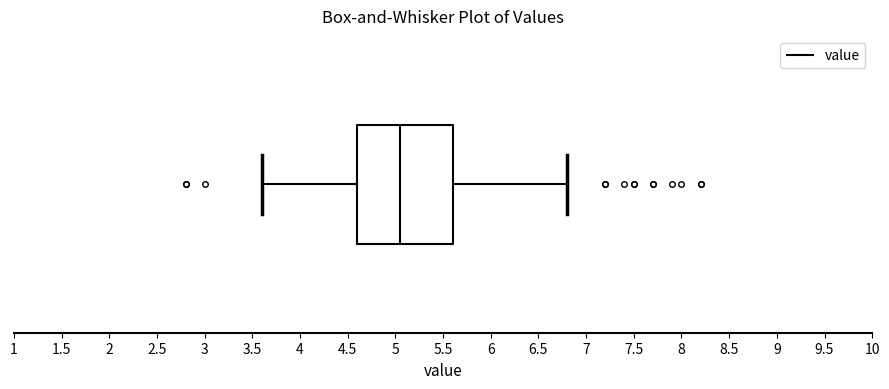

Read this box plot against the x-axis: the position of the median line, the range covered by the box, and the ends of both whiskers. The values are not printed on the chart, so give them approximately, as read against the axis.

median 5.05, box 4.60 to 5.60, whiskers 3.60 to 6.80